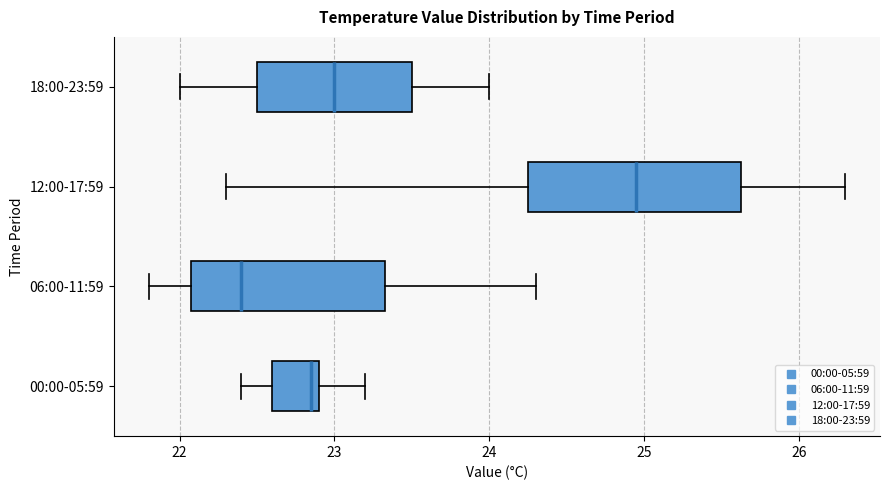

Reading bottom to top, read every box against the x-axis: the position of its median line, the range the box covers, and the ends of its whiskers. The values are not printed on the chart, so give them approximately, as read against the axis.

00:00-05:59: median 22.9 (just left of the box's right edge), box 22.6 to 22.9, whiskers 22.4 to 23.2
06:00-11:59: median 22.4, box 22.1 to 23.3, whiskers 21.8 to 24.3
12:00-17:59: median 25.0, box 24.3 to 25.6, whiskers 22.3 to 26.3
18:00-23:59: median 23.0, box 22.5 to 23.5, whiskers 22.0 to 24.0